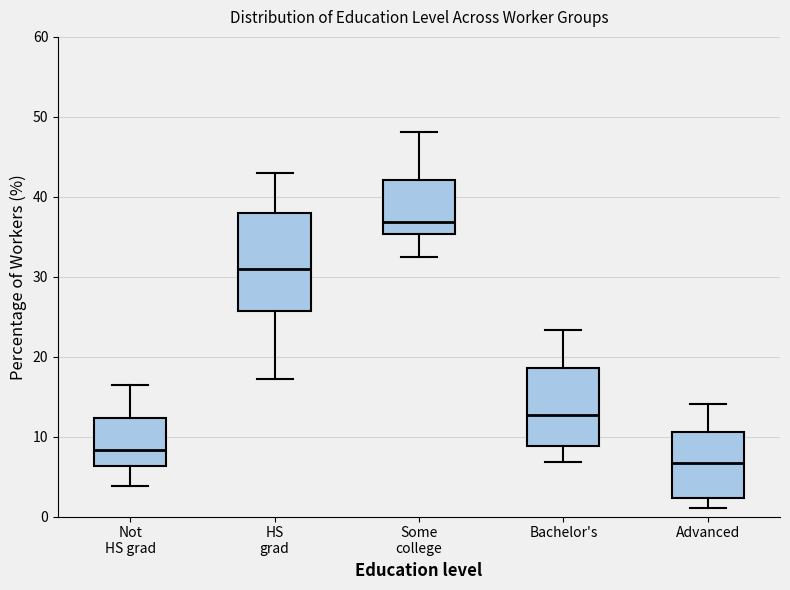

Which box's median line is the lowest?

Advanced